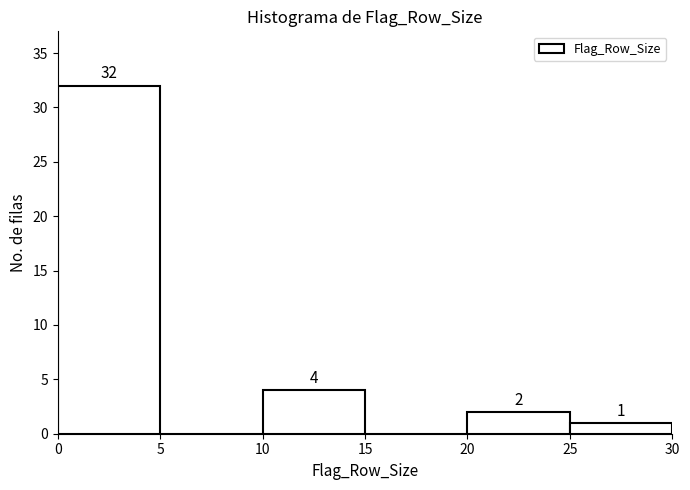

Which range on the x-axis has the tallest bar?

0 to 5